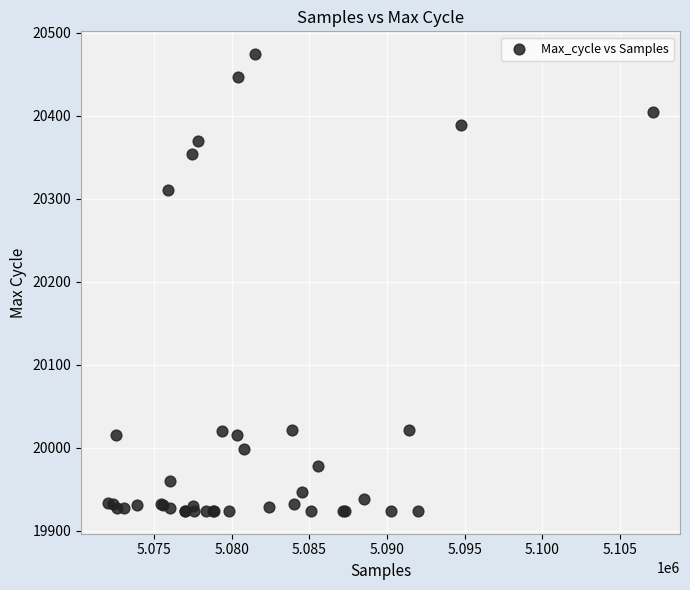

What Y value in the scatter plot is closest to 20199?

20310